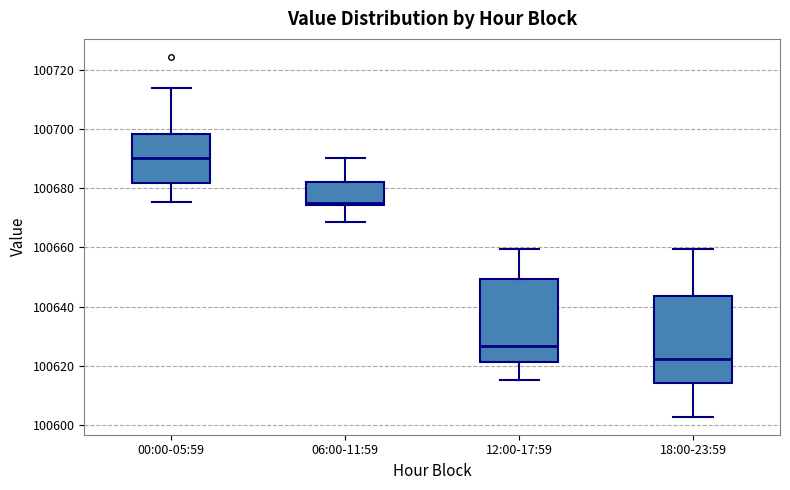

Which box has the highest median line?

00:00-05:59